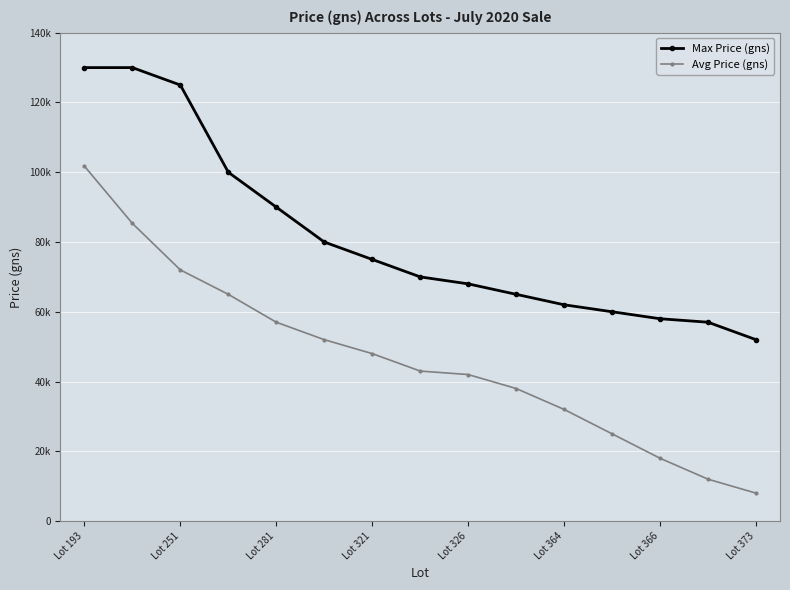

True or false: Avg Price (gns) and Max Price (gns) cross at least once.

False